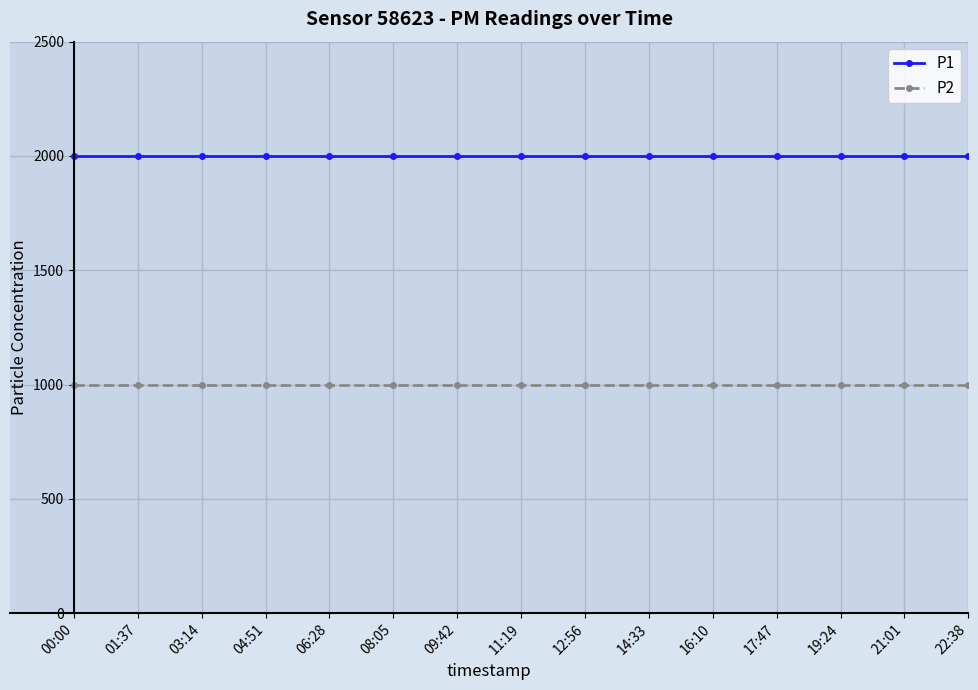

What is the minimum value shown in the chart?

999.9